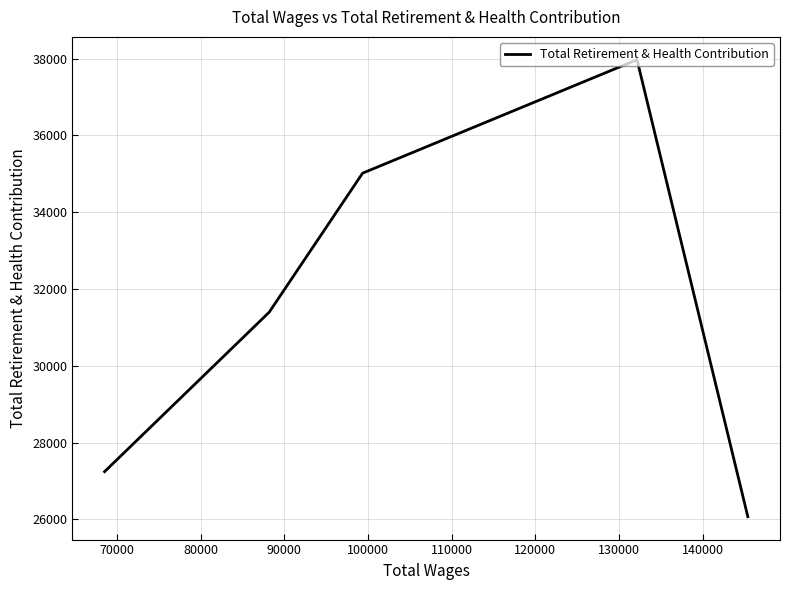

What is the minimum value shown in the chart?

26072